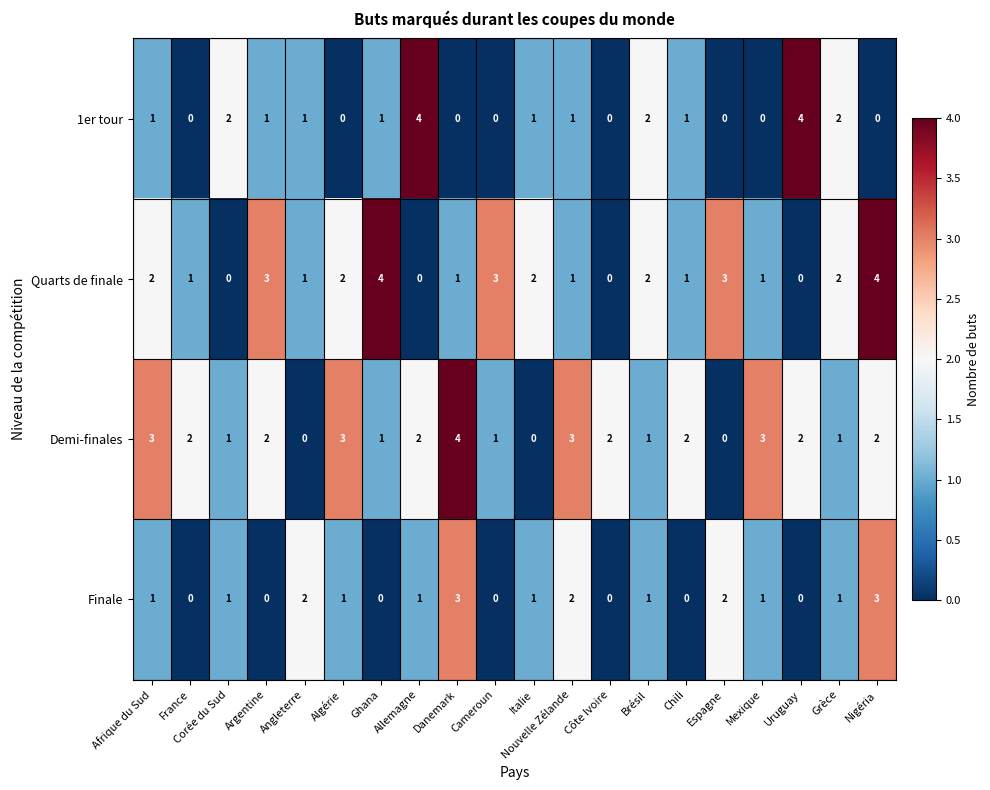

Rank the series at Danemark from highest to lowest value.

Demi-finales, Finale, Quarts de finale, 1er tour